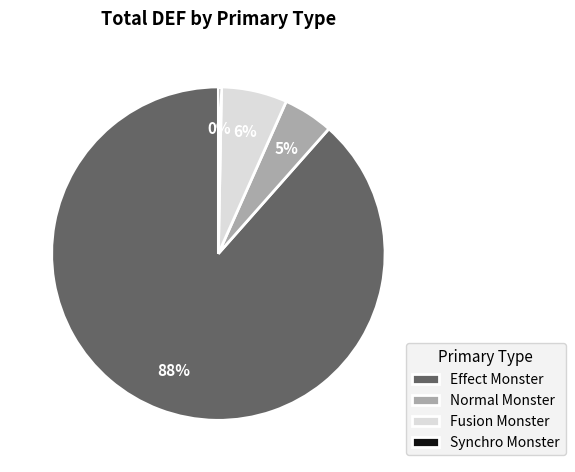

Approximately how many times larger is the value at Normal Monster compared to Fusion Monster?

0.8